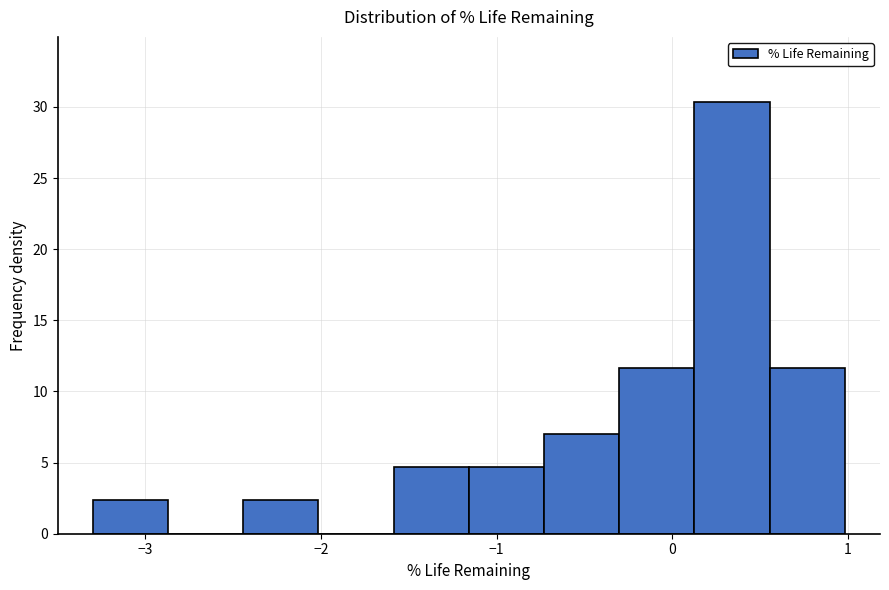

Reading left to right, list every bar in this chart as the range it spans on the x-axis followed by its height. Neither the bar edges nor the heights are printed on the chart, so give them approximately, as read against the axes.

-3.3 to -2.9: 2.5
-2.9 to -2.4: 0
-2.4 to -2.0: 2.5
-2.0 to -1.6: 0
-1.6 to -1.2: 4.5
-1.2 to -0.7: 4.5
-0.7 to -0.3: 7.0
-0.3 to 0.1: 11.5
0.1 to 0.6: 30.5
0.6 to 1.0: 11.5